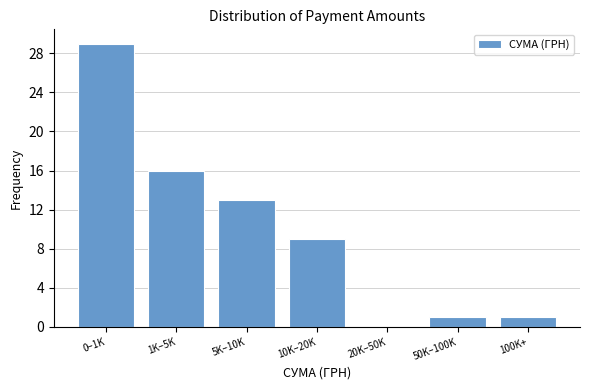

Reading left to right, extract all data points from this chart.

0–1K=29	1K–5K=16	5K–10K=13	10K–20K=9	20K–50K=0	50K–100K=1	100K+=1